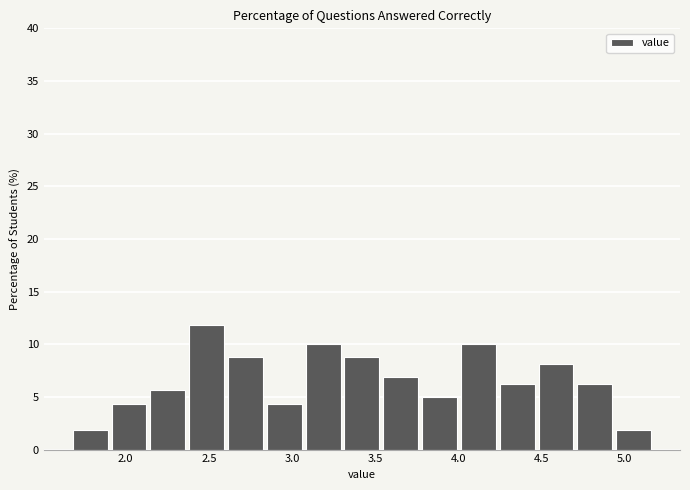

Reading left to right, list every bar in this chart as the range it spans on the x-axis followed by its height. Neither the bar edges nor the heights are printed on the chart, so give them approximately, as read against the axes.

1.65 to 1.90: 2.0
1.90 to 2.15: 4.5
2.15 to 2.35: 5.5
2.35 to 2.60: 12.0
2.60 to 2.85: 9.0
2.85 to 3.05: 4.5
3.05 to 3.30: 10.0
3.30 to 3.55: 9.0
3.55 to 3.75: 7.0
3.75 to 4.00: 5.0
4.00 to 4.25: 10.0
4.25 to 4.45: 6.5
4.45 to 4.70: 8.0
4.70 to 4.95: 6.5
4.95 to 5.15: 2.0